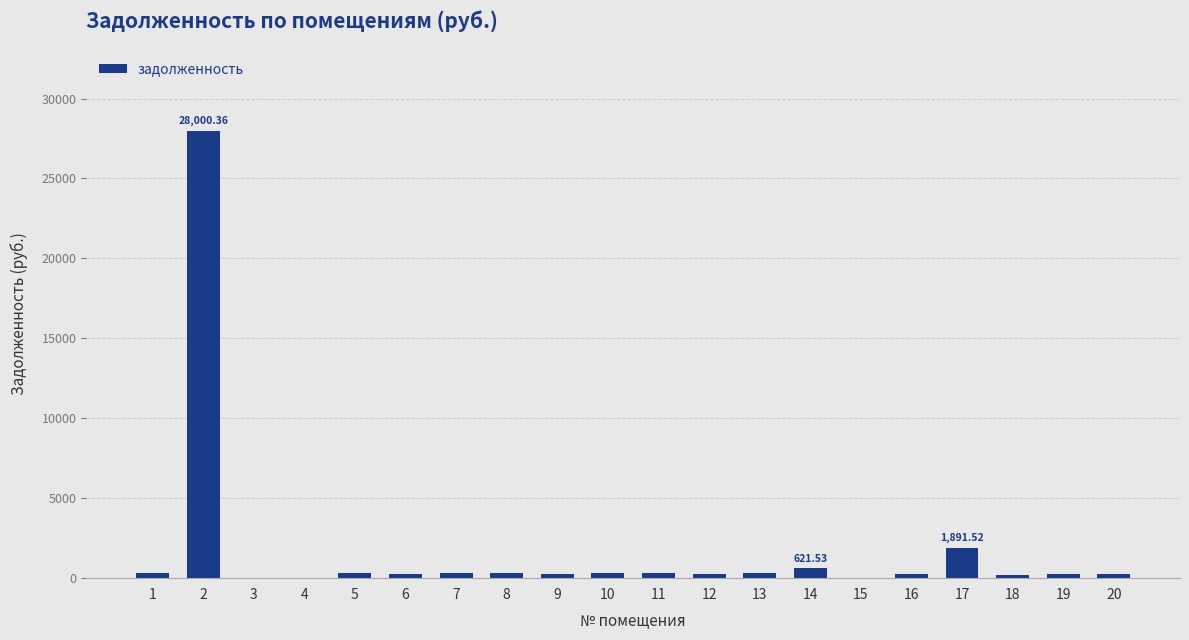

Rank the categories by value from highest to lowest.

2, 17, 14, 5, 8, 11, 13, 7, 10, 1, 16, 19, 6, 9, 12, 20, 18, 3, 4, 15